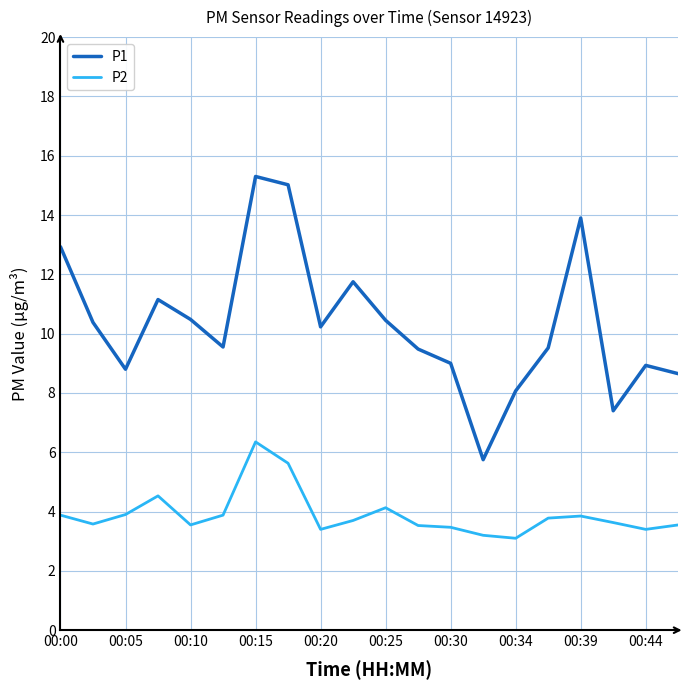

True or false: P2 and P1 cross at least once.

False